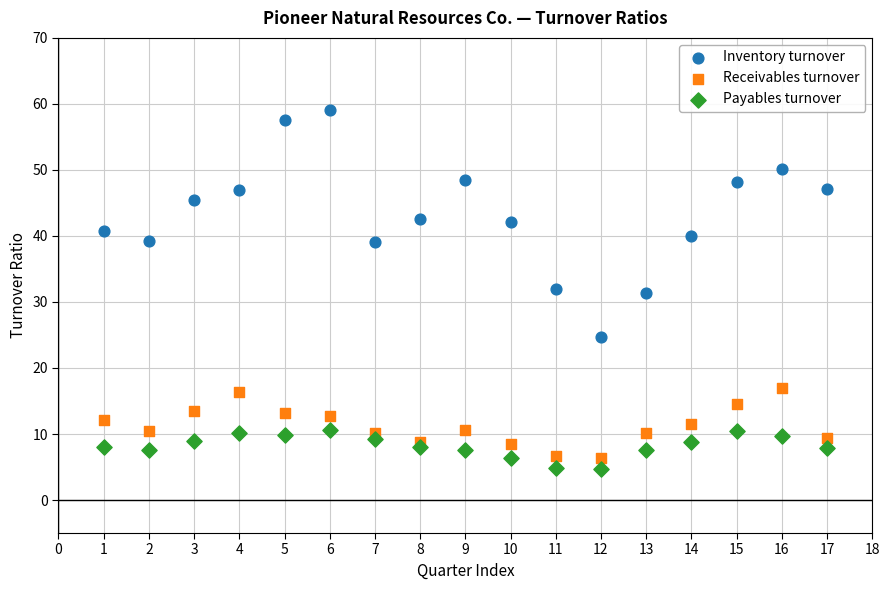

Which series has the widest spread of Y values?

Inventory turnover